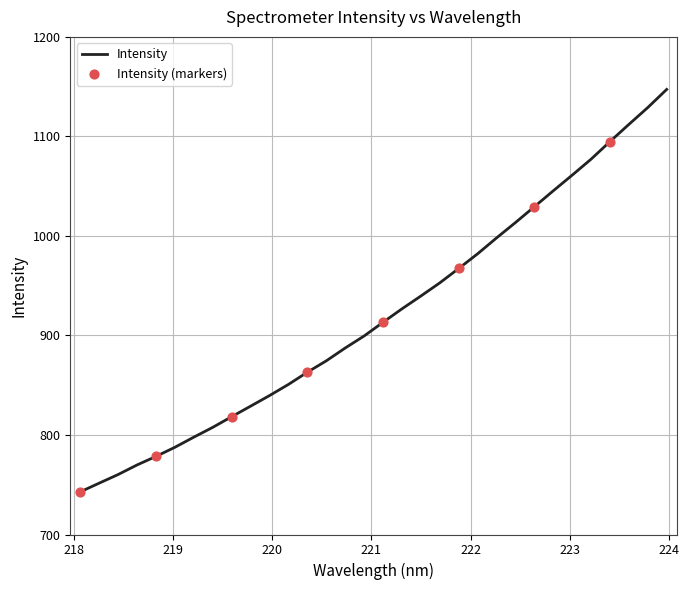

What is the maximum value shown in the chart?

1147.2